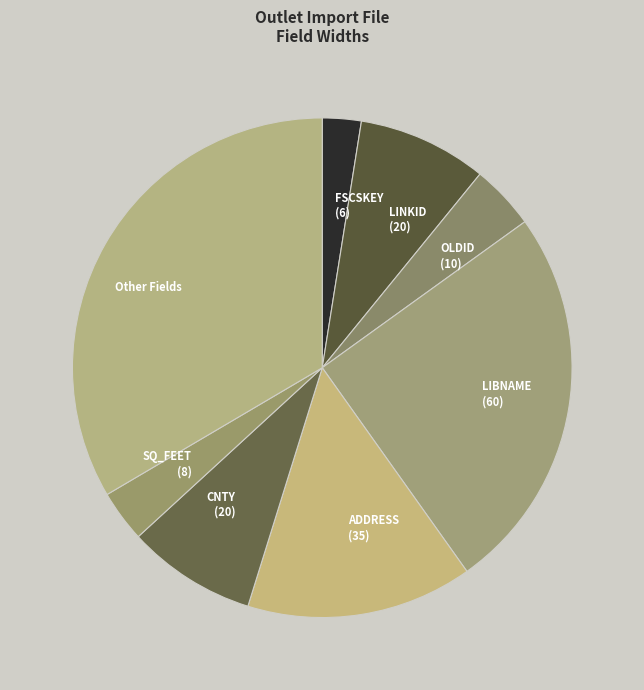

Does ADDRESS (35) represent more than half of the total?

No